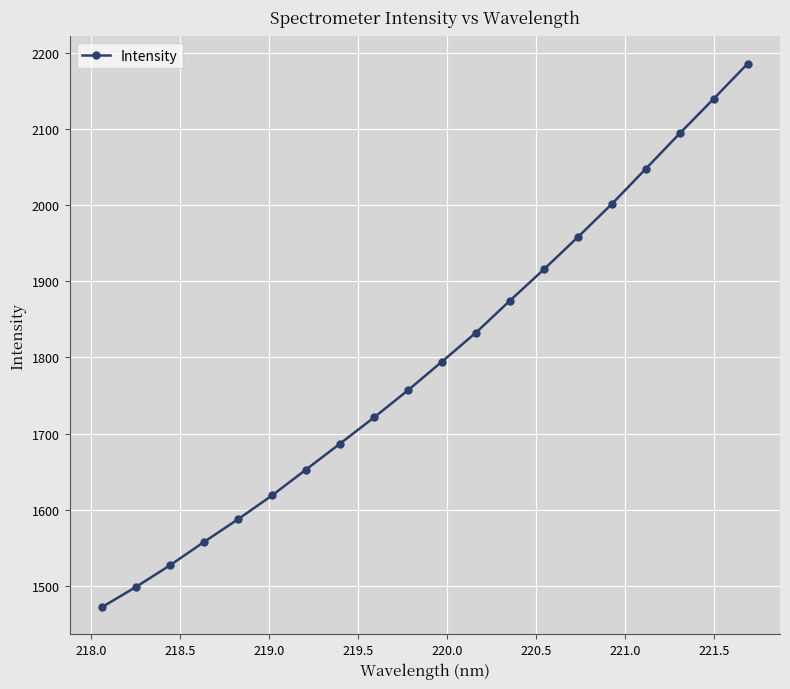

True or false: the data has more than 2 interior local peaks.

False